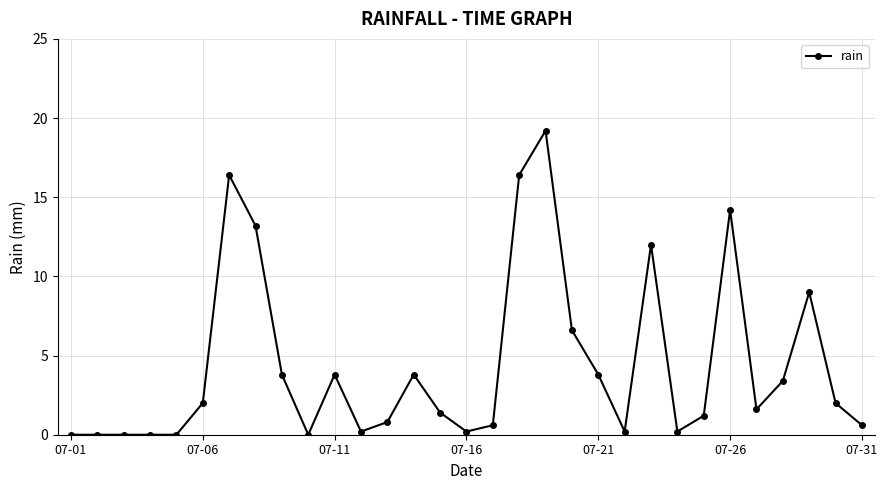

What is the greatest value displayed?

19.2